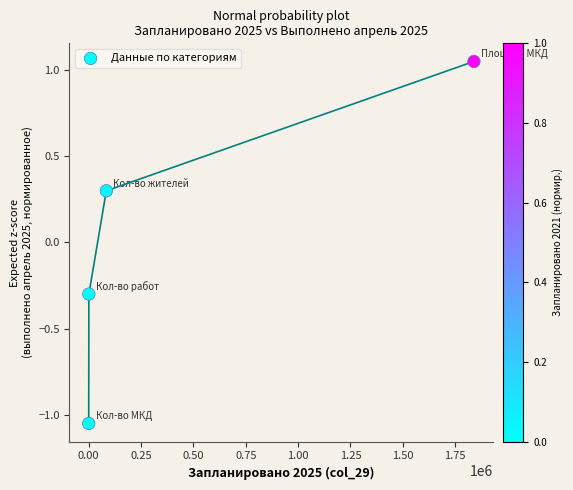

What is the range of X values (max minus min)?

1839021.7